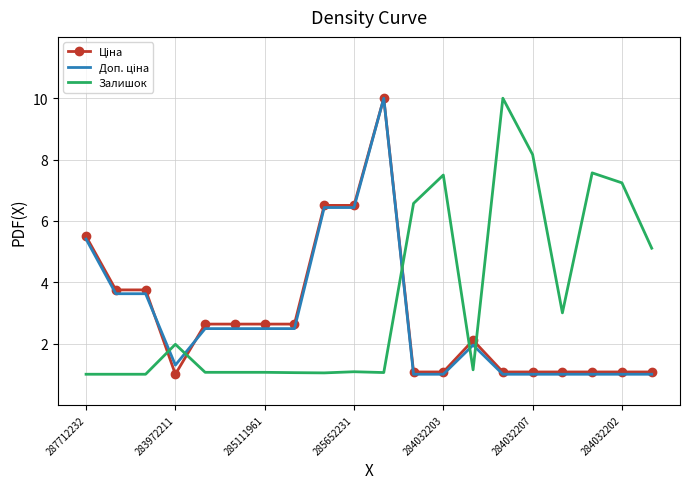

What is the maximum value shown in the chart?

10.0